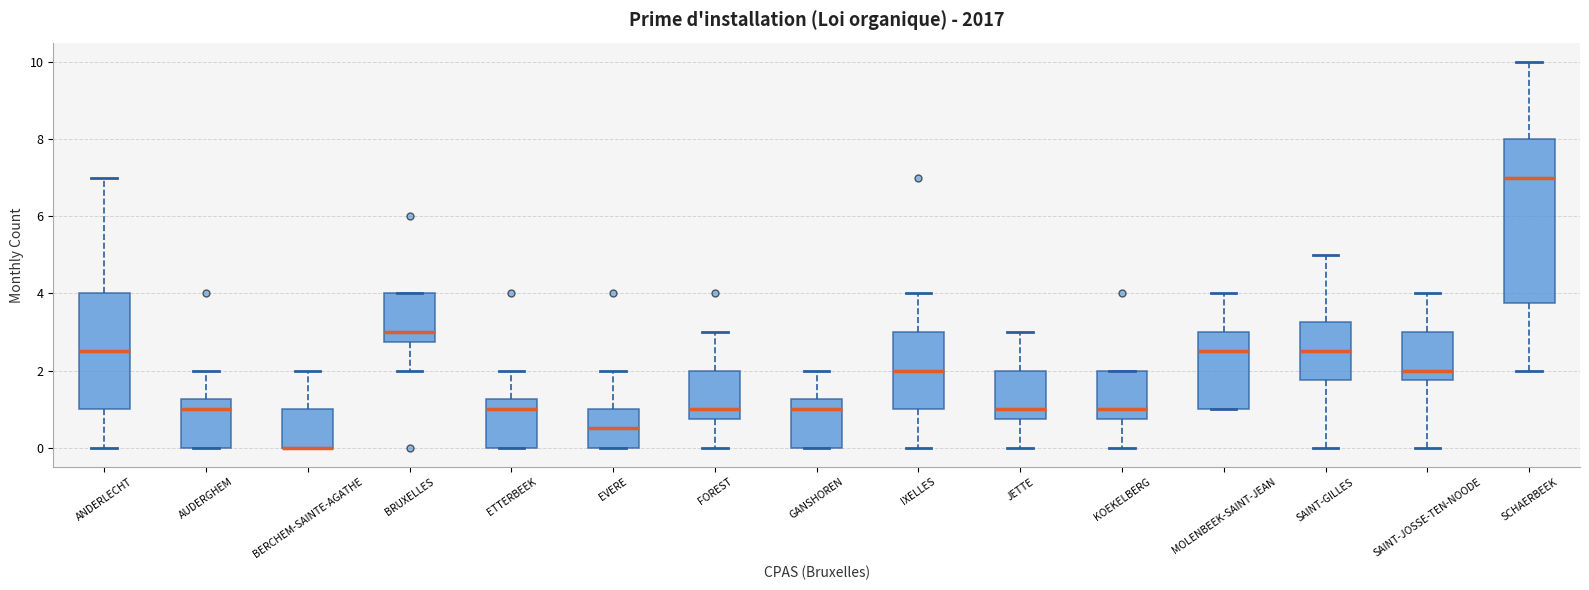

Comparing the boxes themselves (not the whiskers), which one is the tallest?

SCHAERBEEK